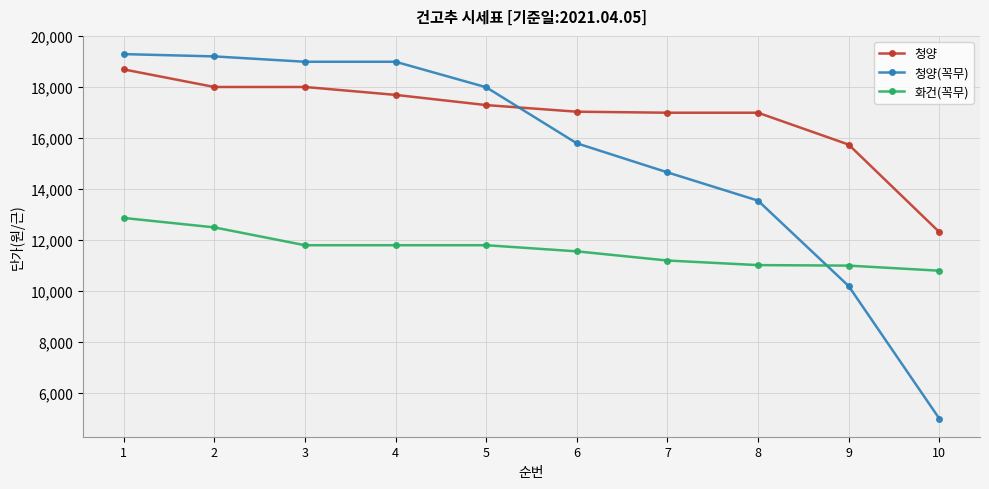

What is the value of the 화건(꼭무) point at the 8th from the left?

11020